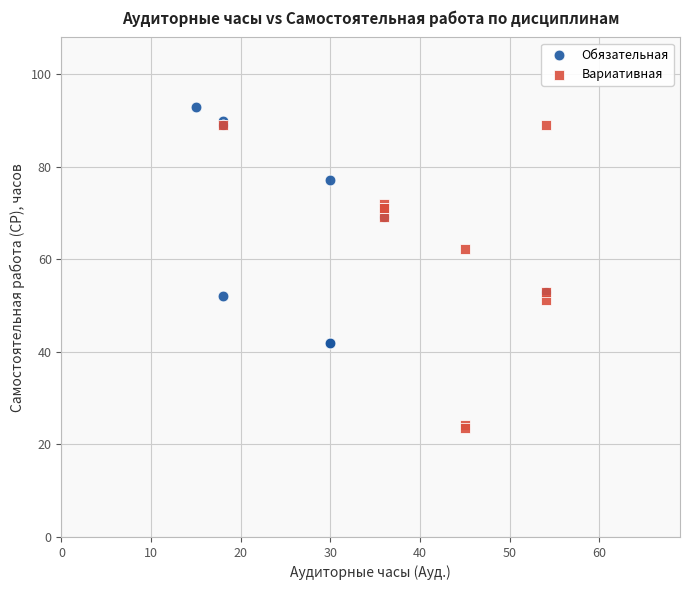

What are all the series names shown in the legend?

Обязательная, Вариативная